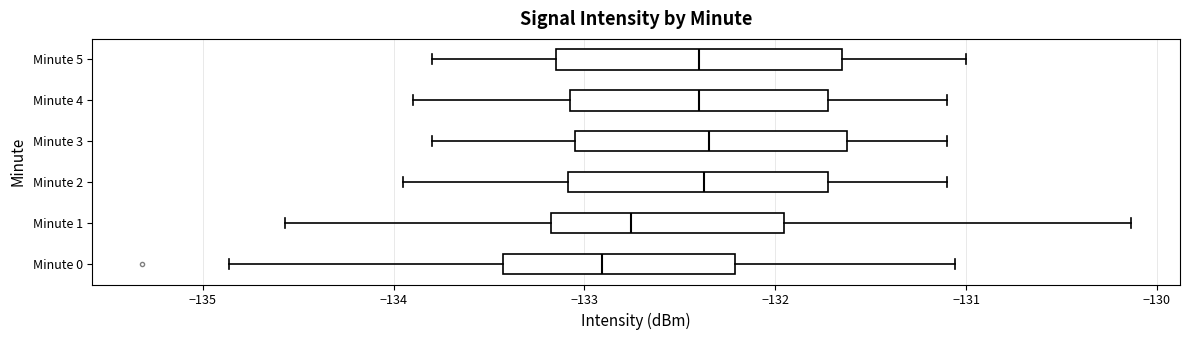

Which box has the furthest to the left median line?

Minute 0